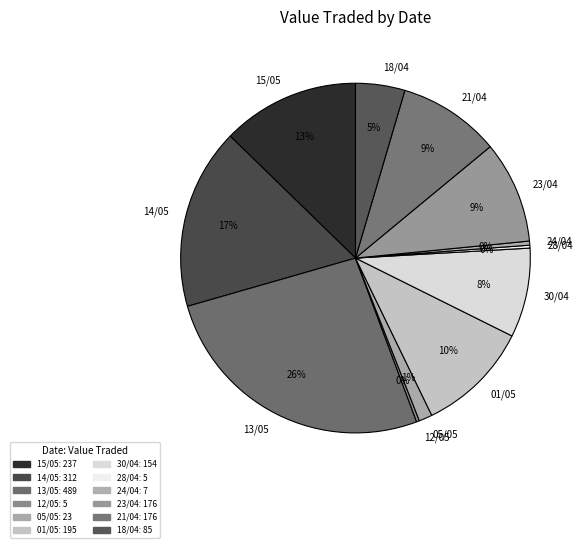

What percentage is the 01/05 slice, to the nearest percent?

10%